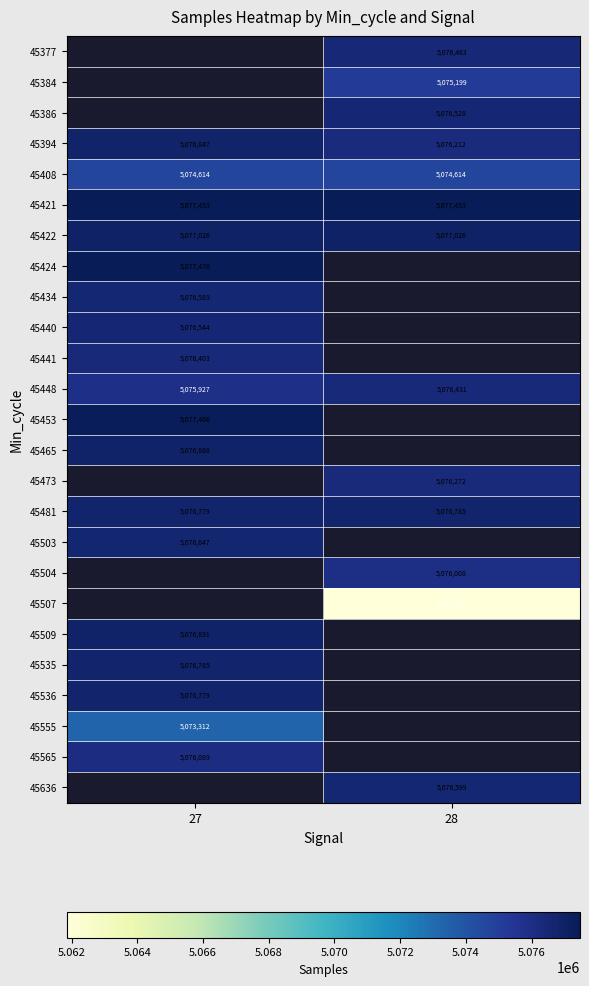

True or false: 45408 has a value of 7607828.0 at 28.

False